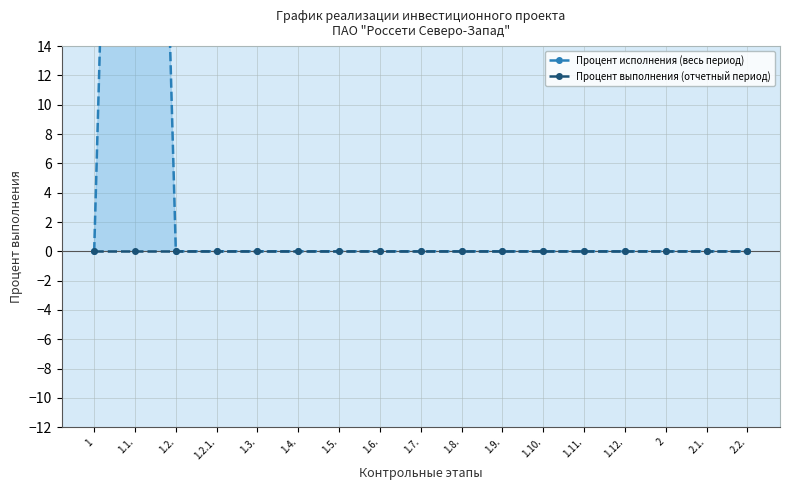

What is the label of the 6th point from the right?

1.10.